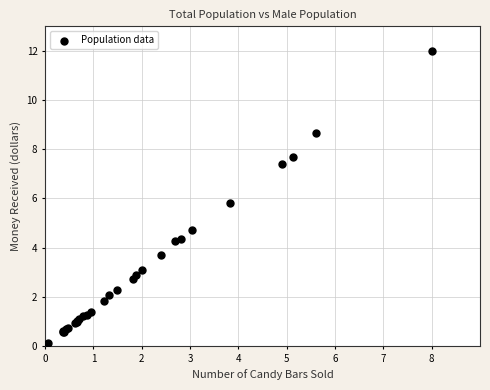

What Y value in the scatter plot is closest to 6?

5.8